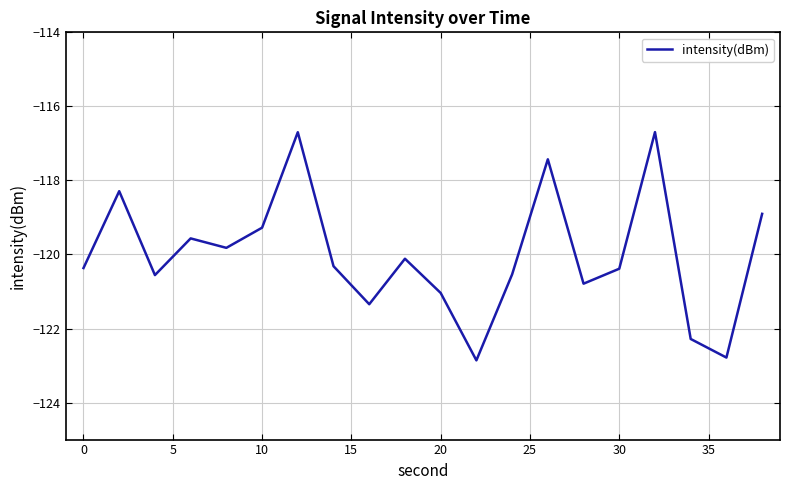

How many lines are shown in the chart?

1